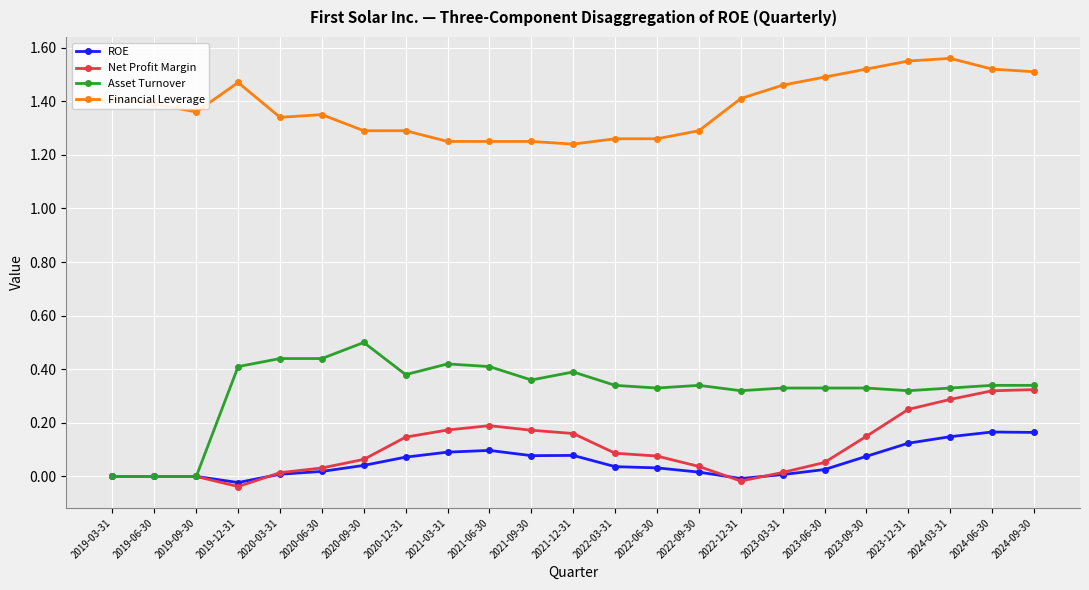

At how many categories does at least one series exceed 1?

23